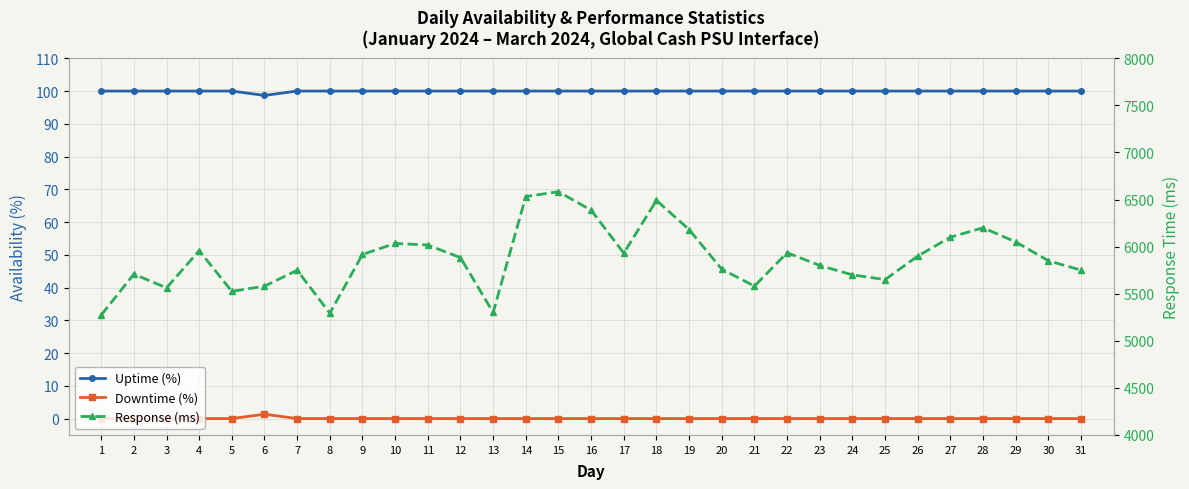

What value does the Uptime (%) series have at 30?

100.0